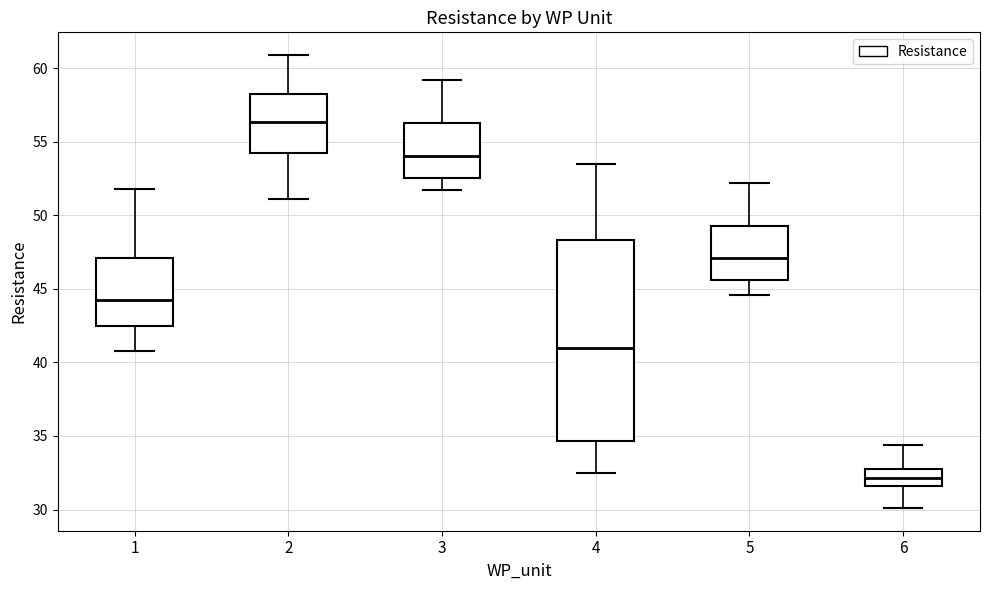

Reading left to right, read every box against the y-axis: the position of its median line, the range the box covers, and the ends of its whiskers. The values are not printed on the chart, so give them approximately, as read against the axis.

1: median 44.5, box 42.5 to 47.0, whiskers 41.0 to 52.0
2: median 56.5, box 54.5 to 58.5, whiskers 51.0 to 61.0
3: median 54.0, box 52.5 to 56.5, whiskers 51.5 to 59.0
4: median 41.0, box 34.5 to 48.5, whiskers 32.5 to 53.5
5: median 47.0, box 45.5 to 49.5, whiskers 44.5 to 52.0
6: median 32.0, box 31.5 to 33.0, whiskers 30.0 to 34.5